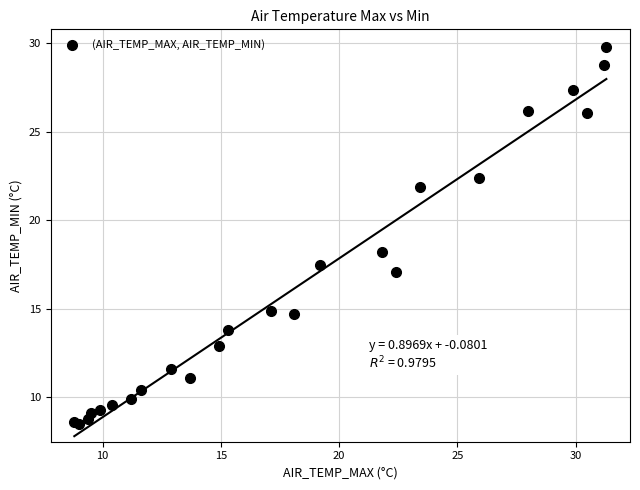

What Y value in the scatter plot is closest to 19?

18.2